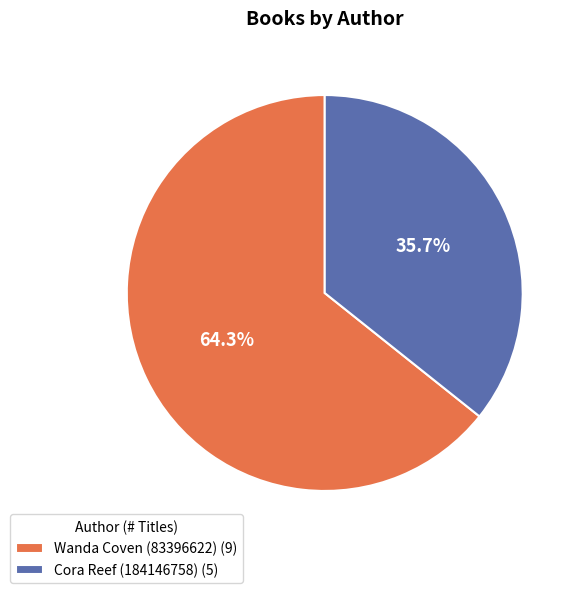

How many segments does this pie chart have?

2